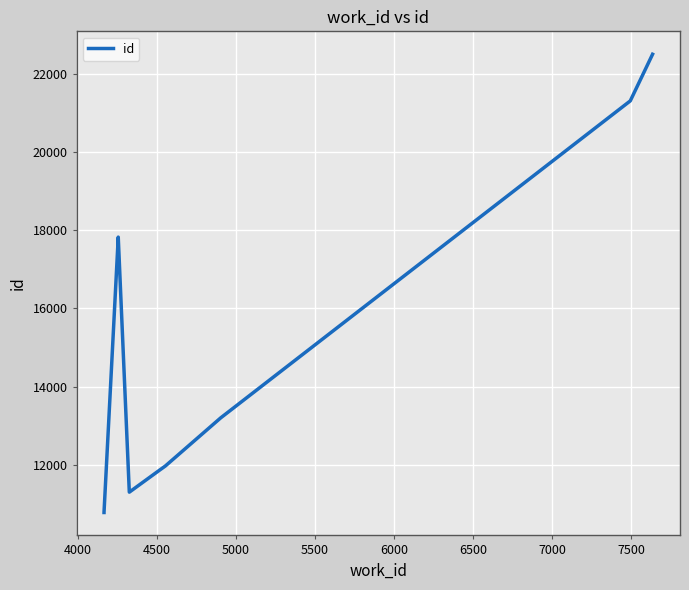

Reading left to right, extract all data points from this chart.

10782	10783	17816	17820	11302	11849	11971	13201	21302	22494